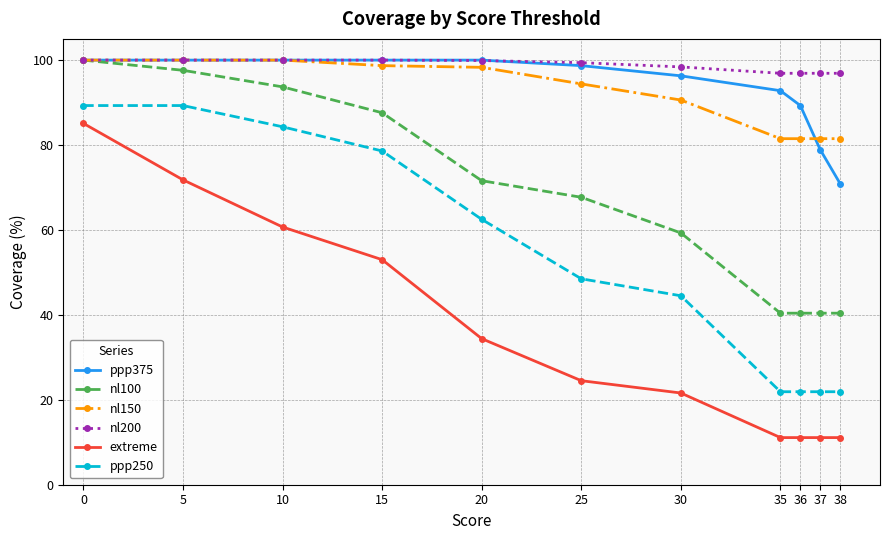

The value of nl150 at 37 is 46.0. True or false?

False